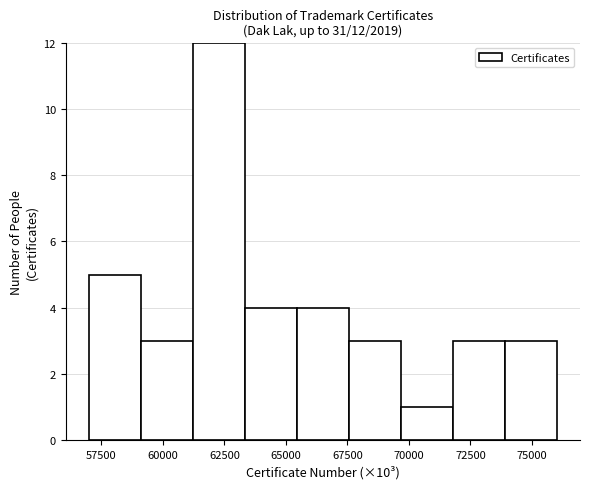

Over which range of the x-axis is the bar tallest?

61000 to 63500